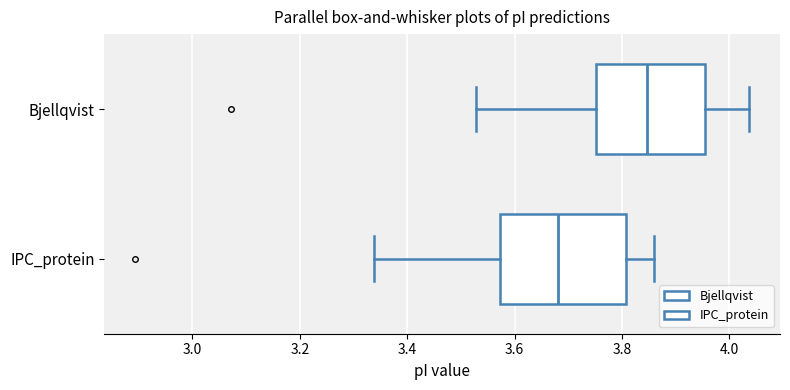

Which box is the widest, from its left edge to its right edge?

IPC_protein